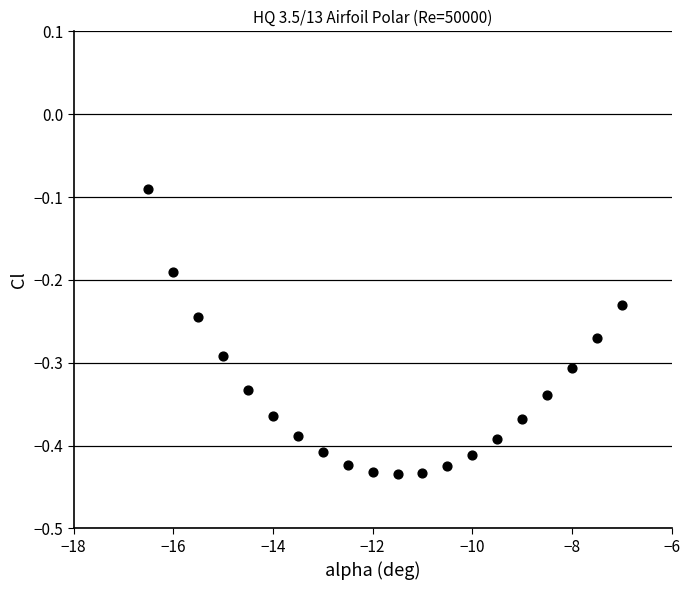

What is the range of Y values (max minus min)?

0.3